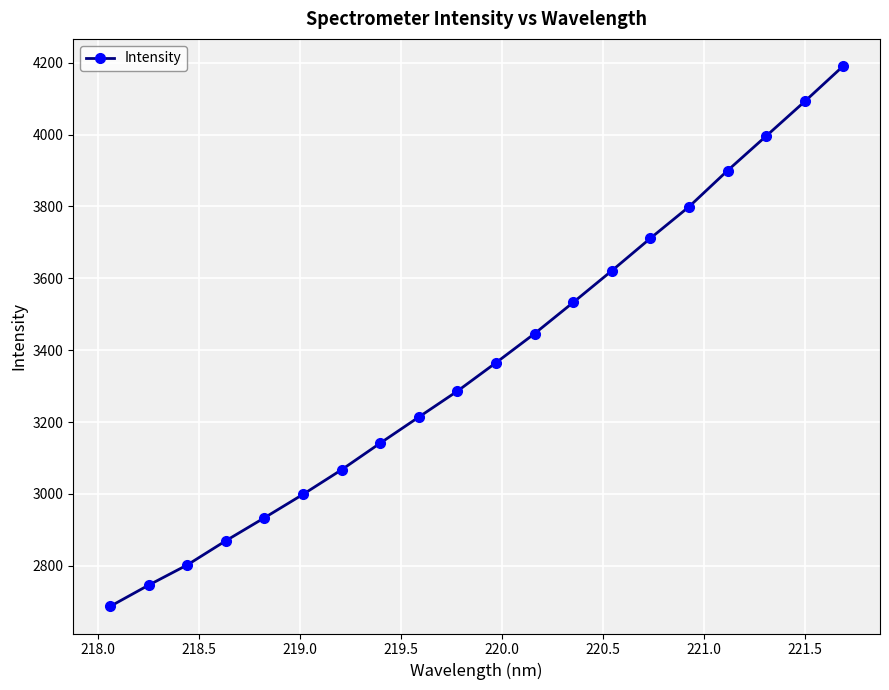

What is the greatest value displayed?

4191.2